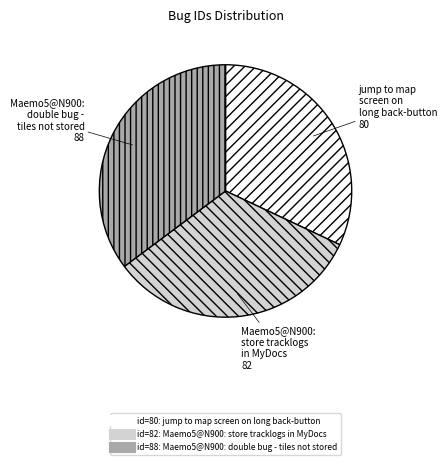

Is there a majority slice in this chart?

No